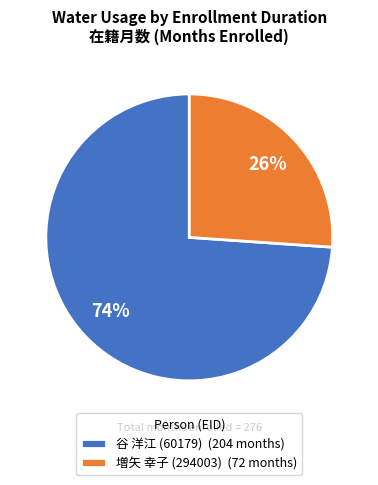

Do 谷 洋江 (60179) (204 months) and 増矢 幸子 (294003) (72 months) together represent more than half of the pie?

Yes